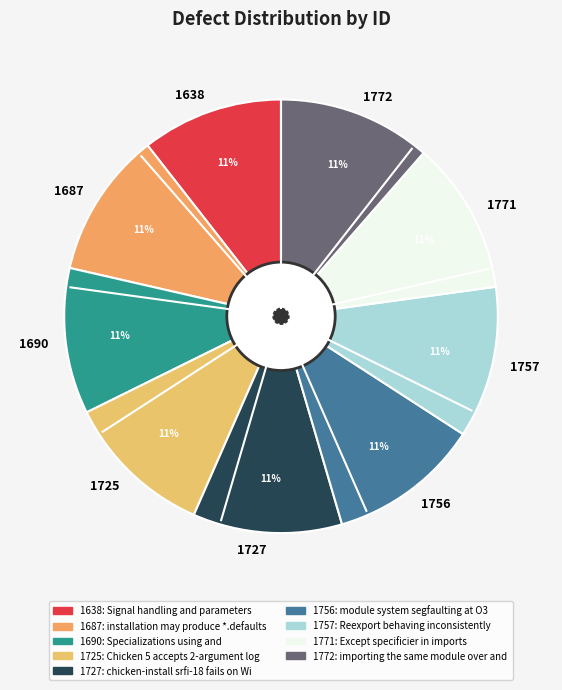

Count the number of slices in the pie.

9